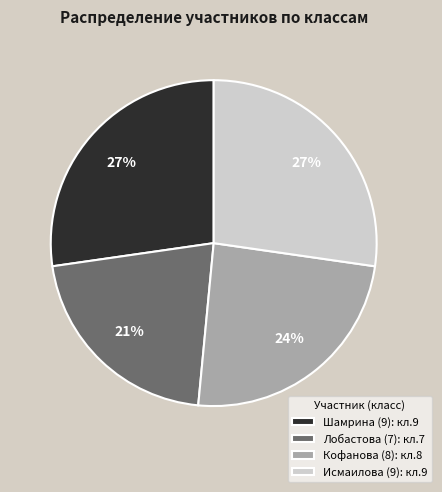

To the nearest percent, what is the difference between the largest and smallest slice percentages?

6%